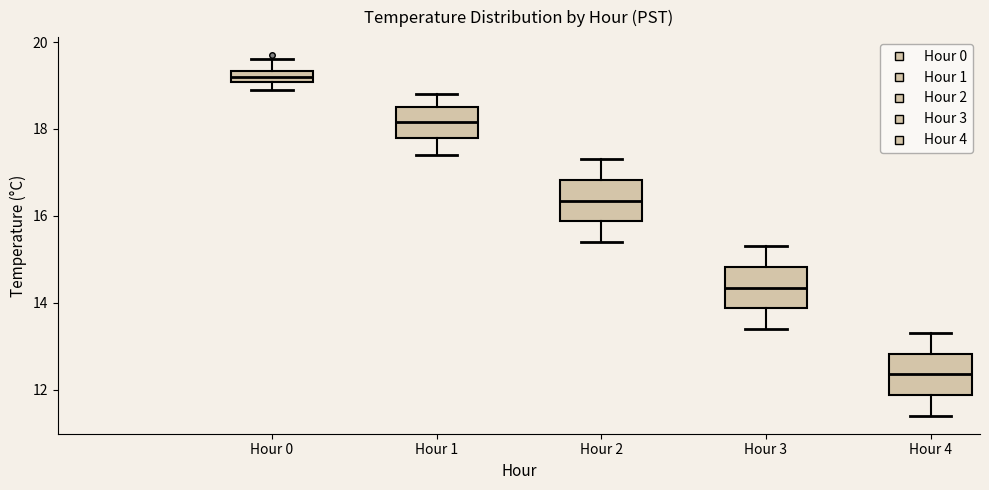

Which box has the highest median line?

Hour 0